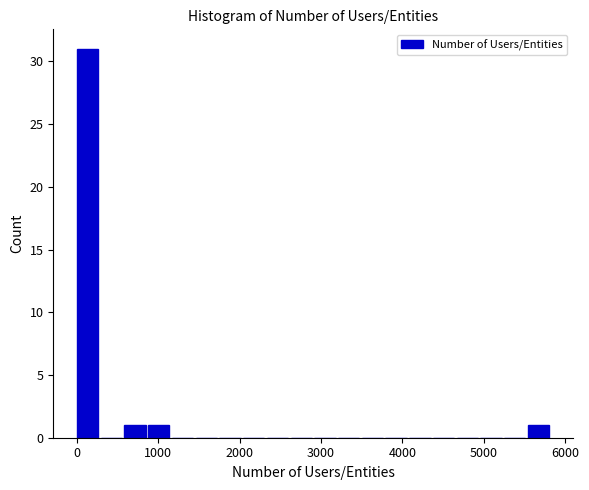

Read against the x-axis, roughly where is the centre of the tallest bar?

100